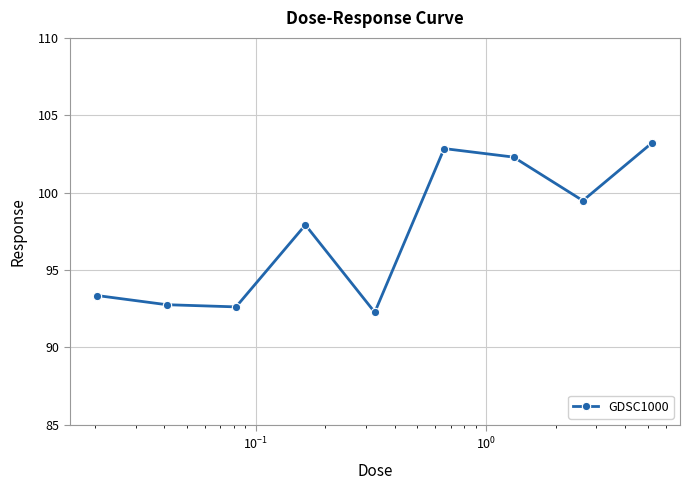

What is the difference between the maximum and minimum values?

11.0